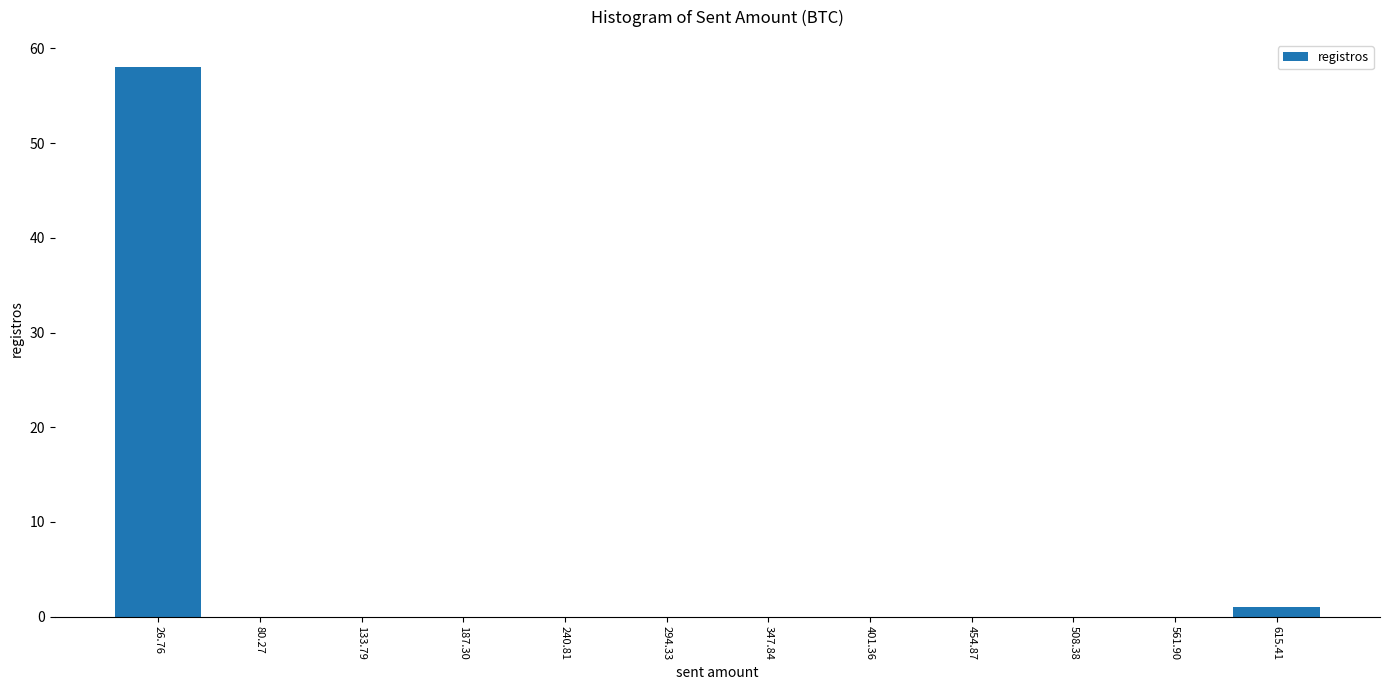

Over which range of the x-axis is the bar tallest?

0 to 50